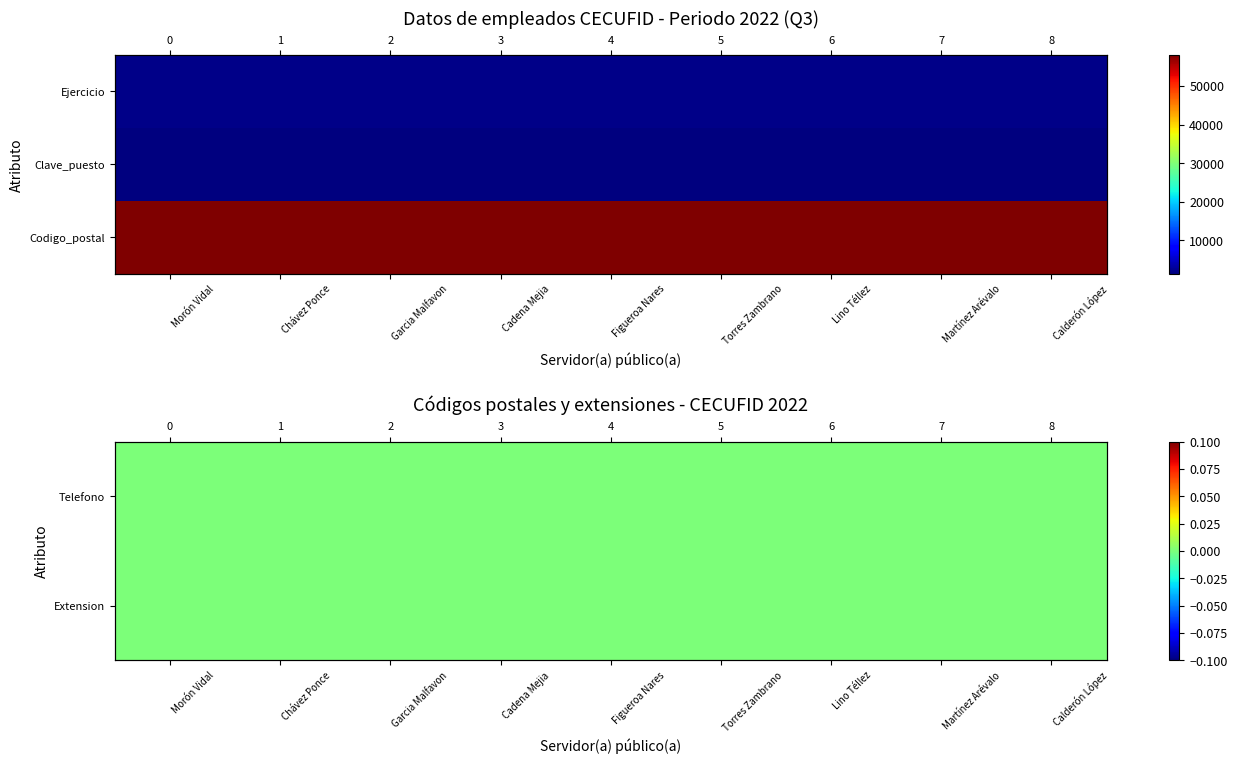

List the labels in order of Extension value, smallest first.

Morón Vidal, Chávez Ponce, Garcia Malfavon, Cadena Mejia, Figueroa Nares, Torres Zambrano, Lino Téllez, Martínez Arévalo, Calderón López